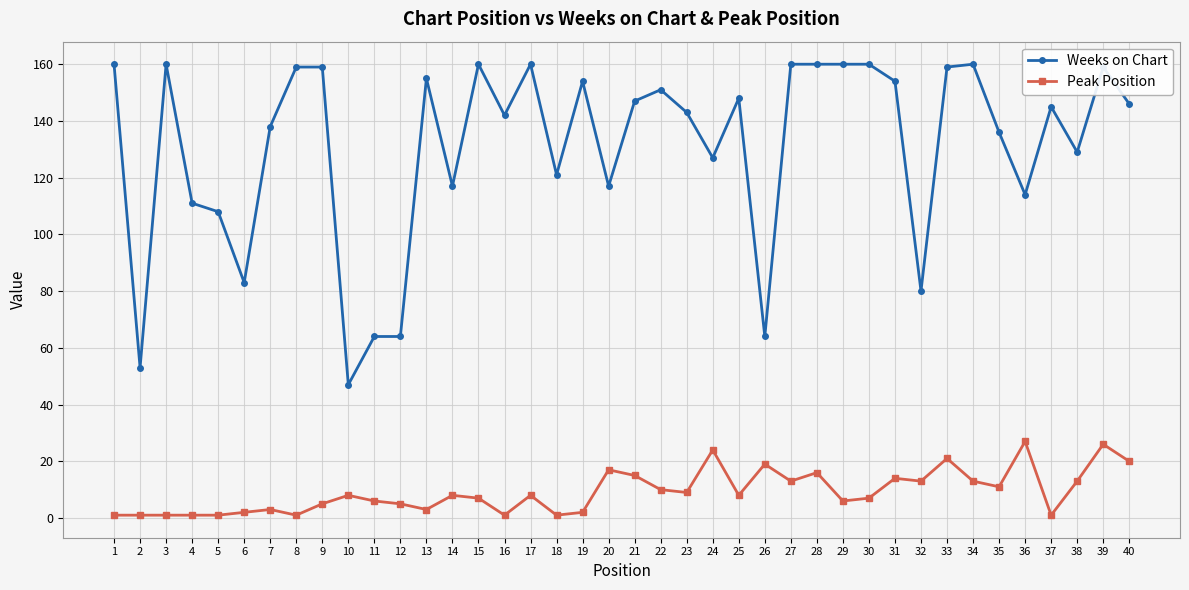

The value of Peak Position at 27 is 3. True or false?

False